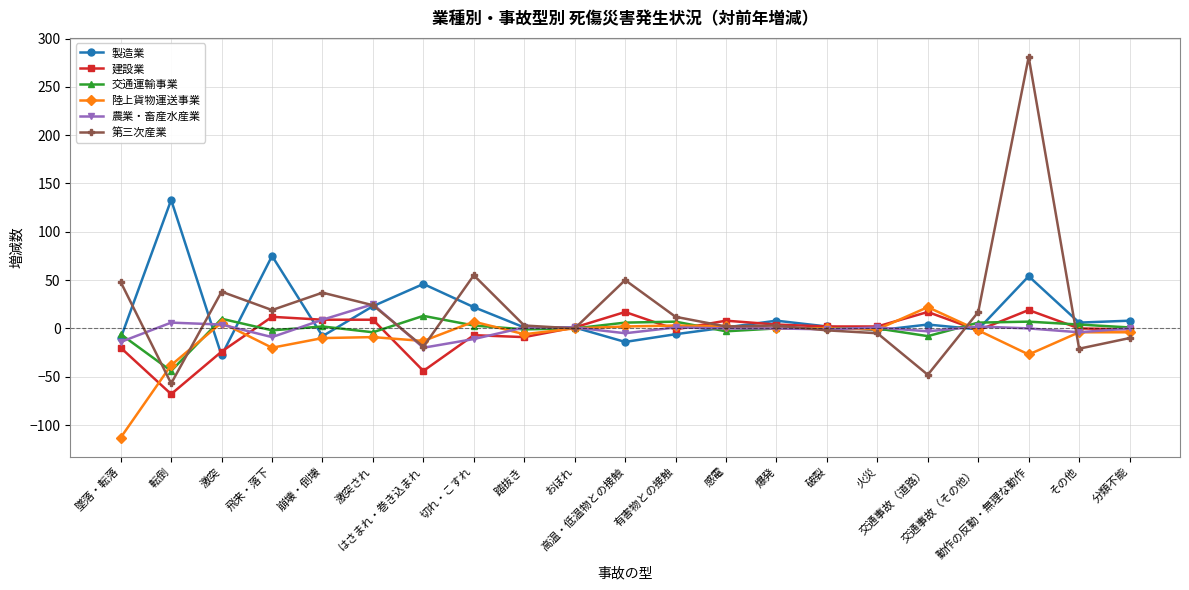

How many categories are shown in the chart?

21